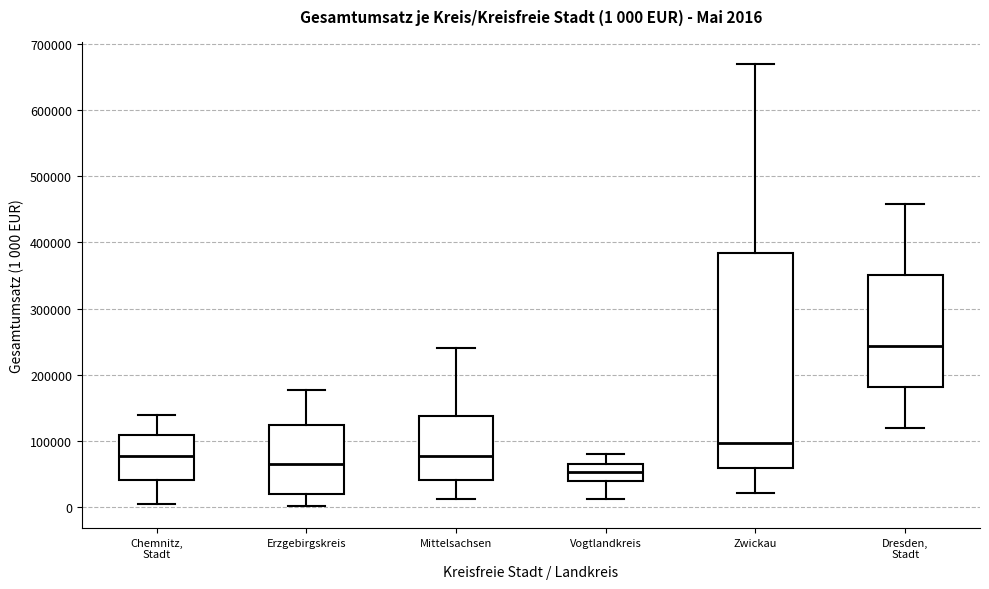

Comparing the boxes themselves (not the whiskers), which one is the tallest?

Zwickau